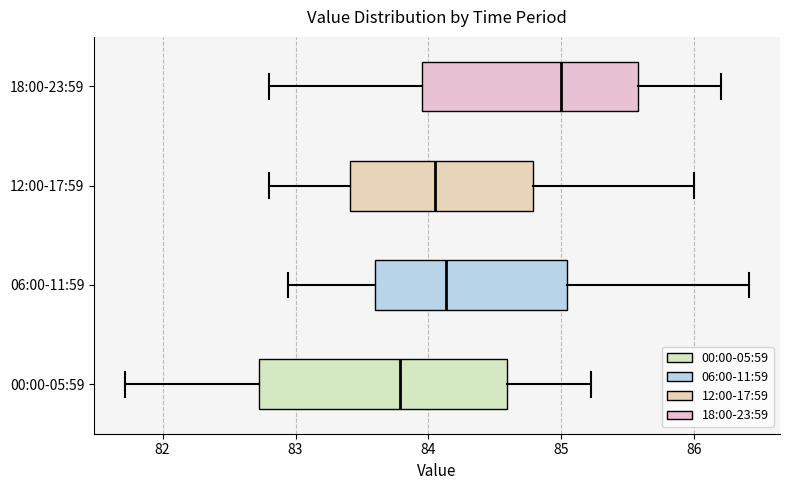

Reading bottom to top, transcribe this box plot: for each box, give where its median line is, the range the box spans, and where its two whiskers end, as read against the x-axis. The values are not printed on the chart, so give them approximately, as read against the axis.

00:00-05:59: median 83.8, box 82.7 to 84.6, whiskers 81.7 to 85.2
06:00-11:59: median 84.1, box 83.6 to 85.0, whiskers 82.9 to 86.4
12:00-17:59: median 84.1, box 83.4 to 84.8, whiskers 82.8 to 86.0
18:00-23:59: median 85.0, box 84.0 to 85.6, whiskers 82.8 to 86.2